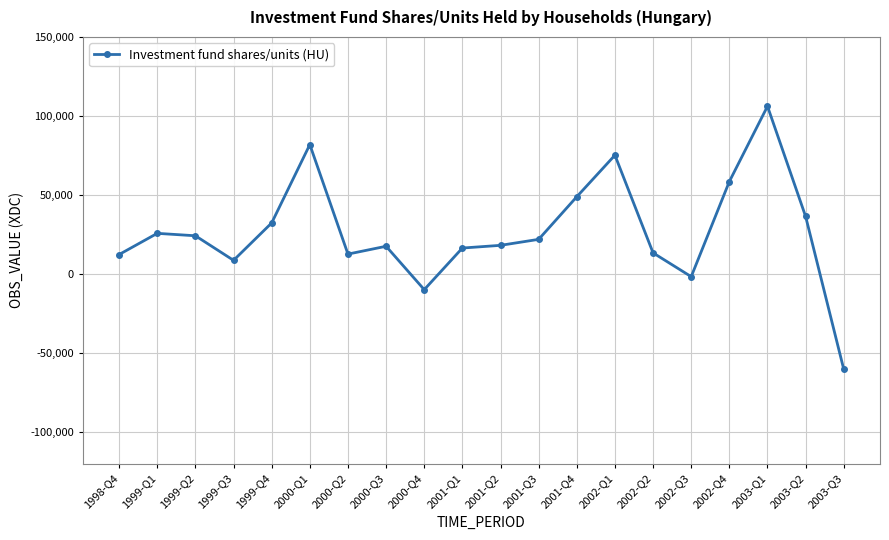

How many values are above zero?

17